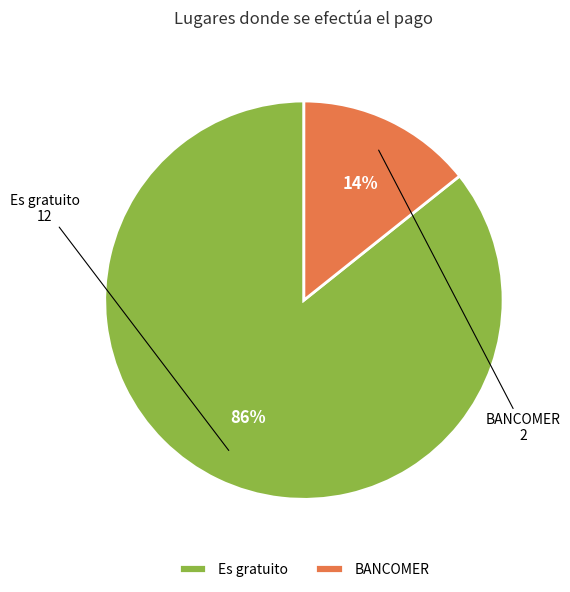

Which category has the biggest portion of the pie?

Es gratuito